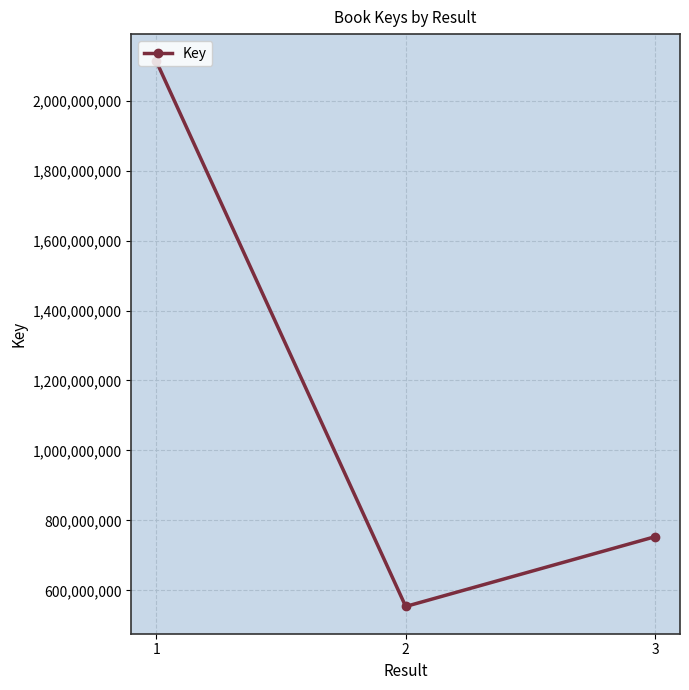

Rank the categories by value from lowest to highest.

2, 3, 1